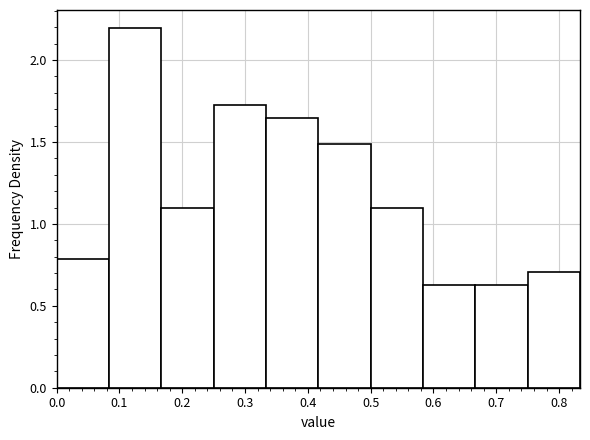

Which range on the x-axis has the tallest bar?

0.08 to 0.17